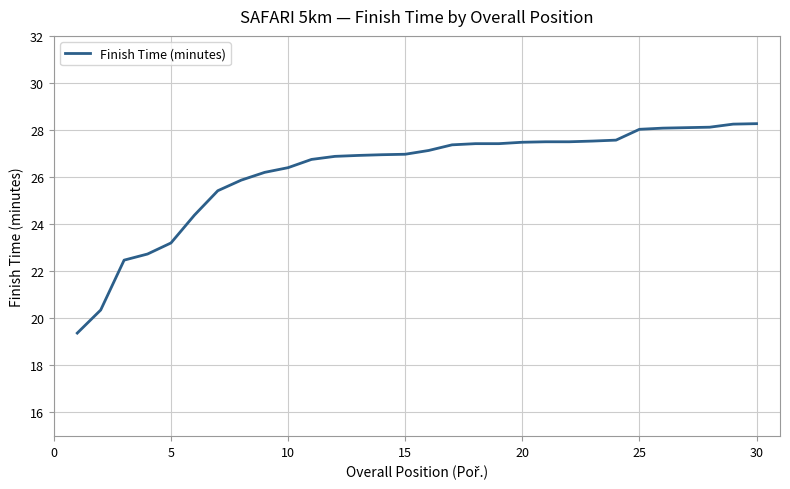

What is the difference between the maximum and minimum values?

8.9